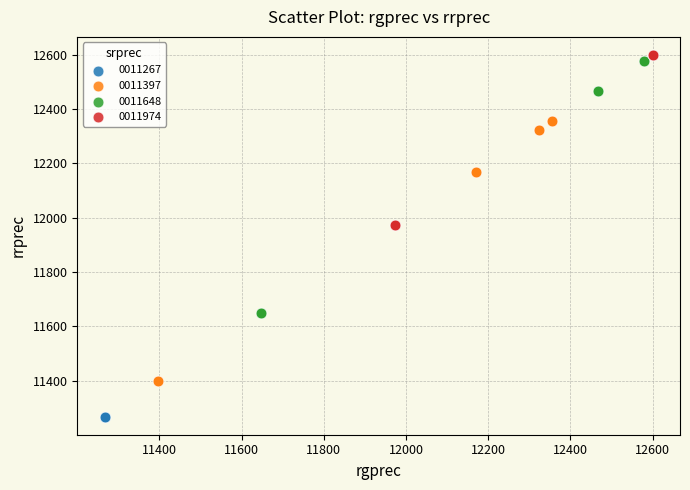

What are all the series names shown in the legend?

0011267, 0011397, 0011648, 0011974